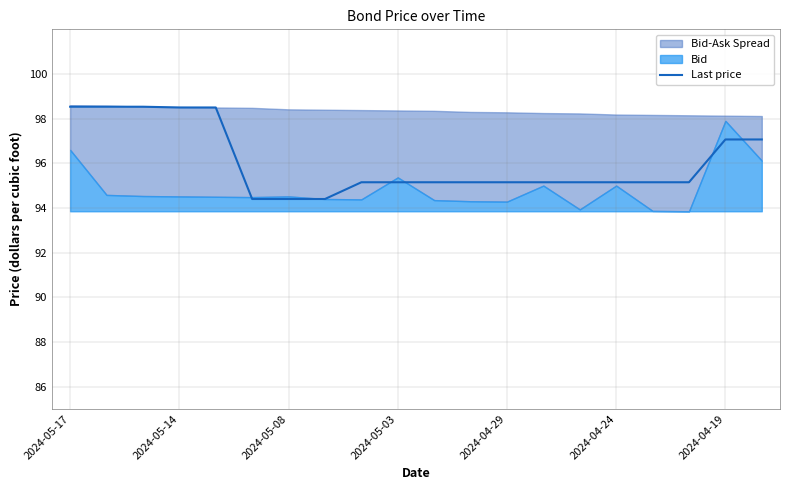

What is the lowest value of the Last price series?

94.4